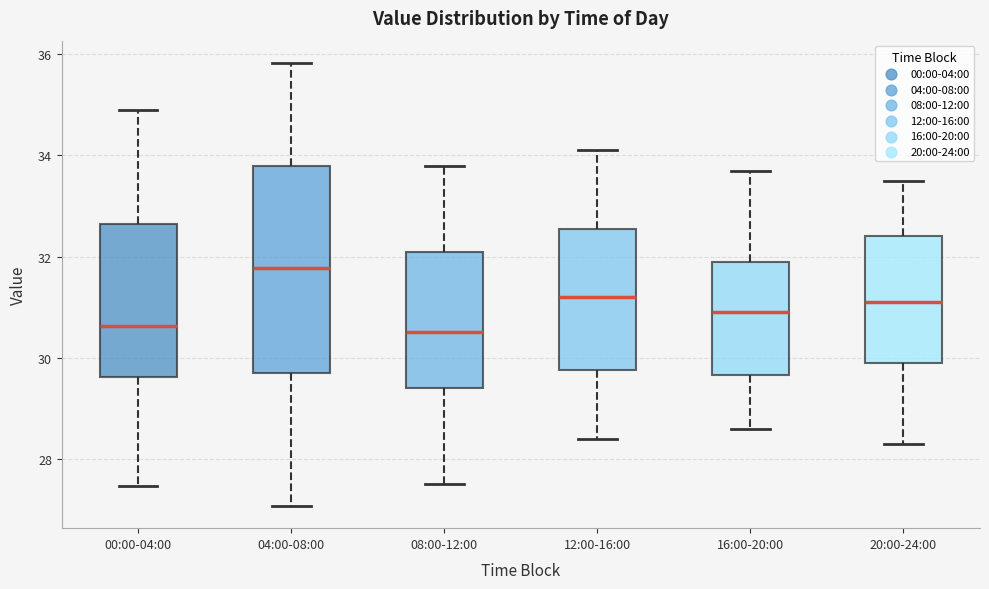

Where does the lower whisker of the box for 00:00-04:00 end on the y-axis? The values are not printed on the chart, so give them approximately, as read against the axis.

27.4